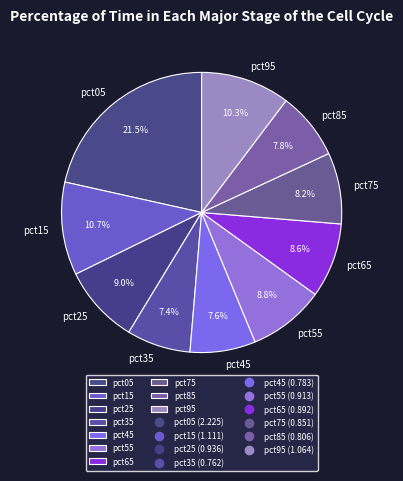

Is there a majority slice in this chart?

No